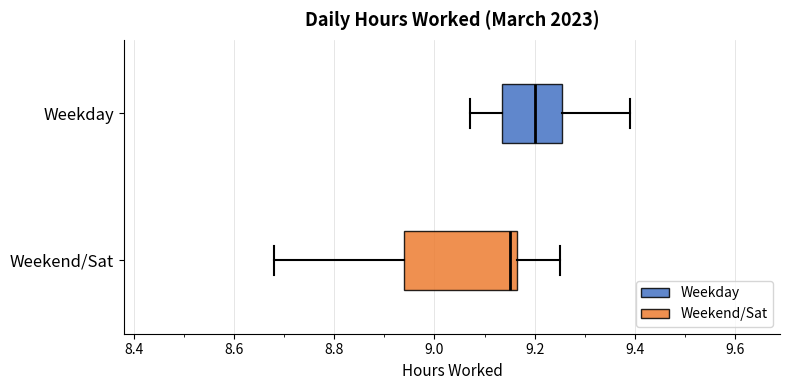

Reading bottom to top, transcribe this box plot: for each box, give where its median line is, the range the box spans, and where its two whiskers end, as read against the x-axis. The values are not printed on the chart, so give them approximately, as read against the axis.

Weekend/Sat: median 9.16 (just left of the box's right edge), box 8.94 to 9.16, whiskers 8.68 to 9.26
Weekday: median 9.20, box 9.14 to 9.26, whiskers 9.08 to 9.40